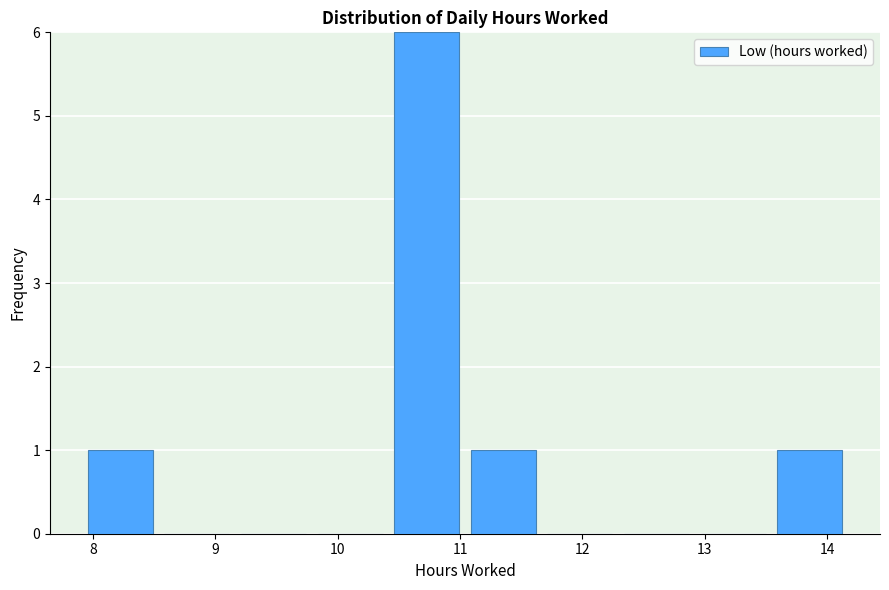

How tall is the bar that spans 13.5 to 14.2 on the x-axis? Neither the bar edges nor the heights are printed on the chart, so give them approximately, as read against the axes.

1